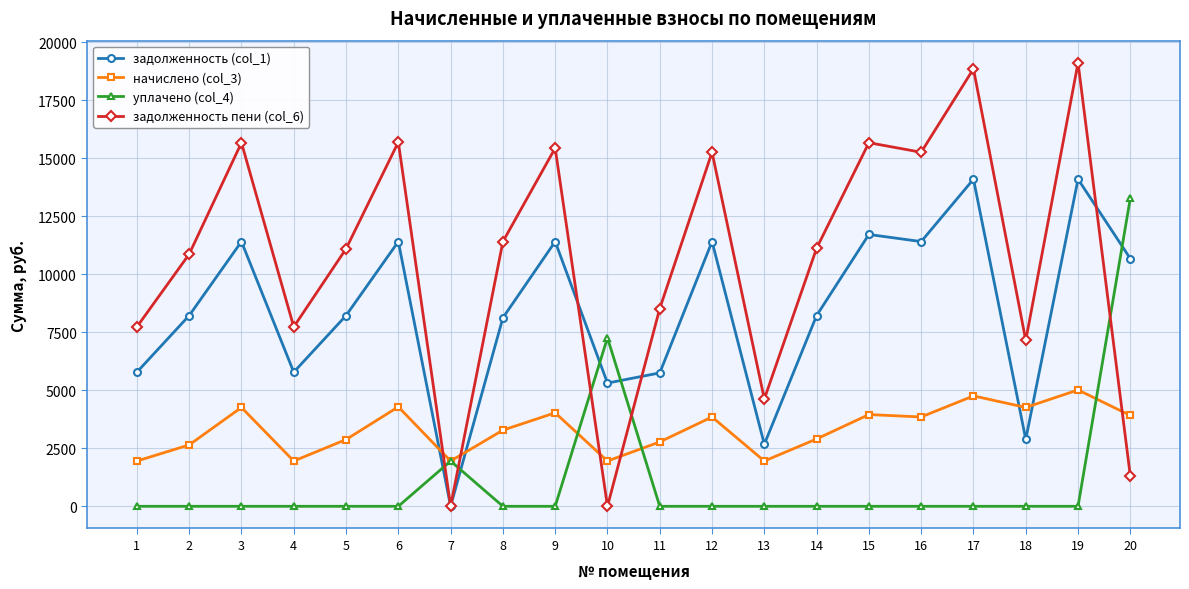

Rank the series at 14 from highest to lowest value.

задолженность пени (col_6), задолженность (col_1), начислено (col_3), уплачено (col_4)